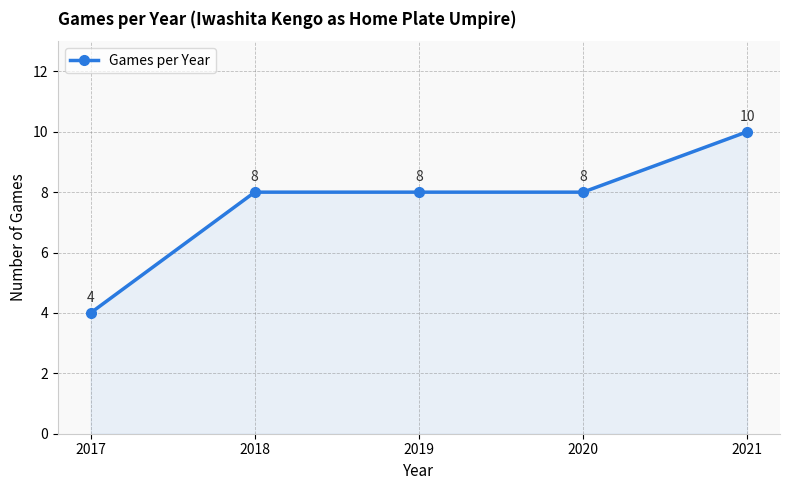

At which category does the chart reach its minimum across all series?

2017